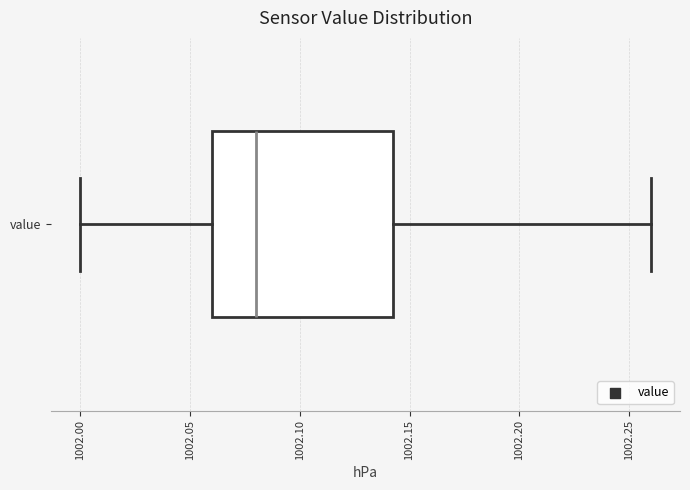

Where does the right whisker of the box for value end on the x-axis? The values are not printed on the chart, so give them approximately, as read against the axis.

1002.260